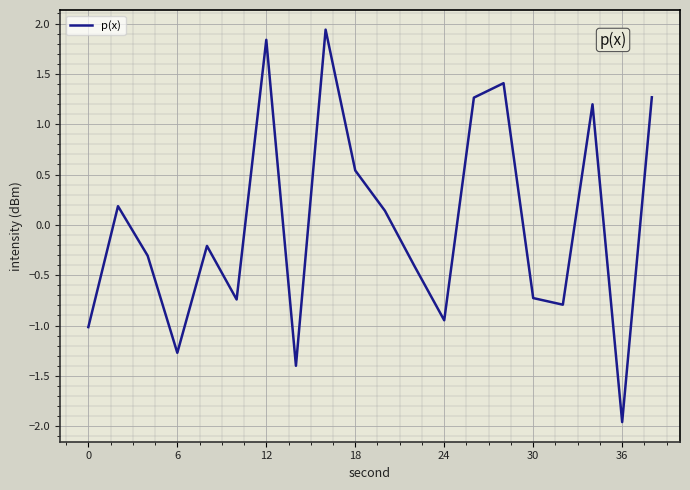

What is the minimum value shown in the chart?

-2.0